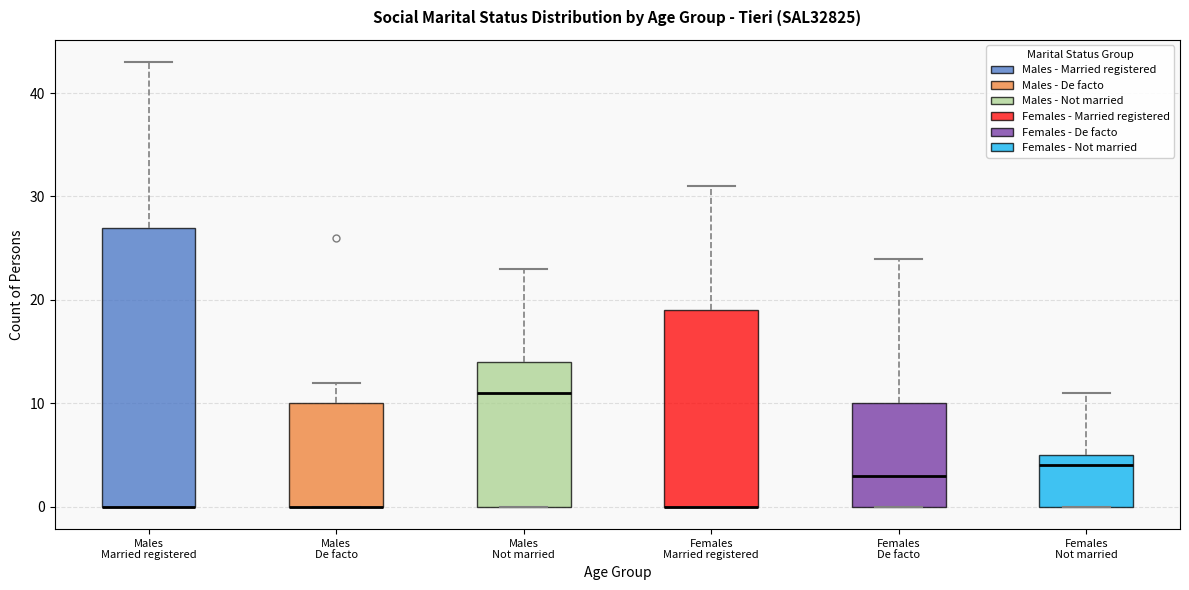

Comparing the boxes themselves (not the whiskers), which one is the tallest?

Males Married registered